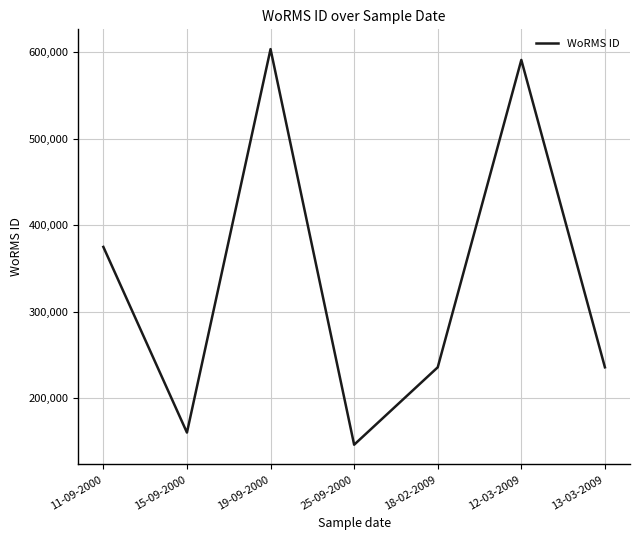

What is the difference between the second highest and second lowest values?

430348.0